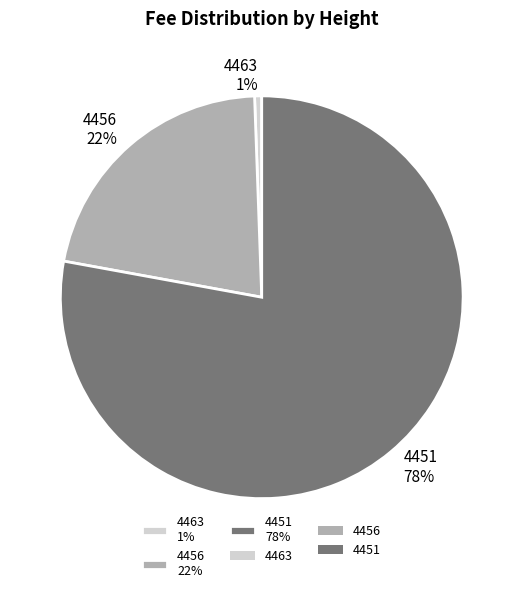

Rank the categories by value from highest to lowest.

4451, 4456, 4463